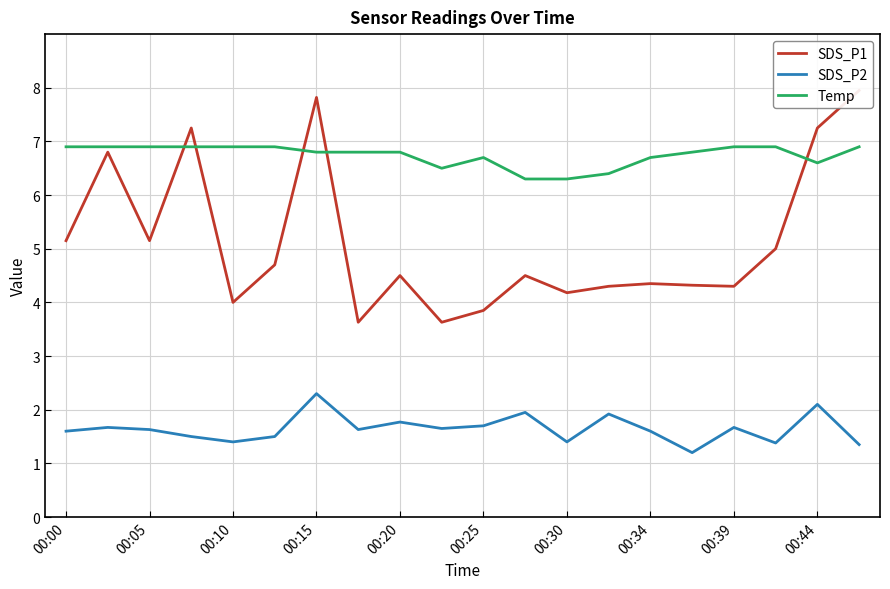

The Temp series shows 11.7 at 00:20. True or false?

False